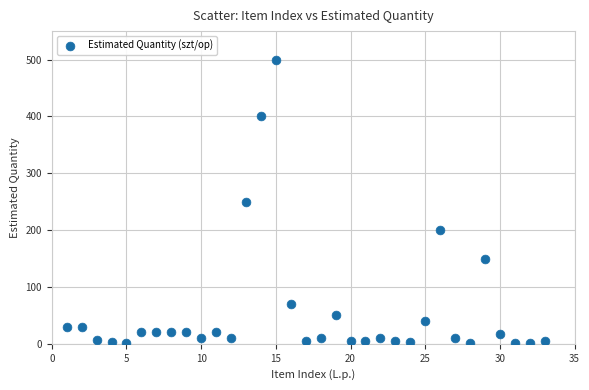

What is the range of Y values (max minus min)?

498